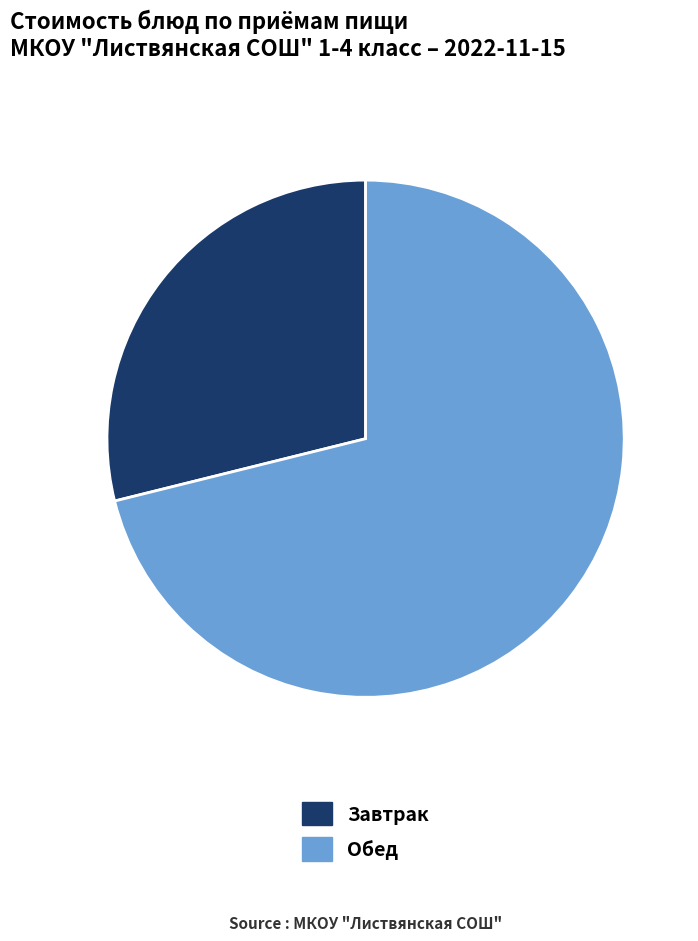

Which category accounts for the majority?

Обед